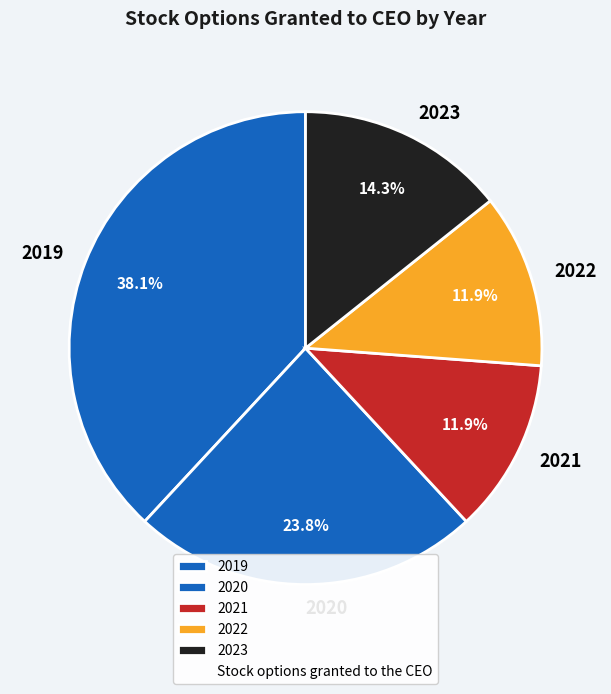

To the nearest percent, what percentage of the pie is 2022?

12%